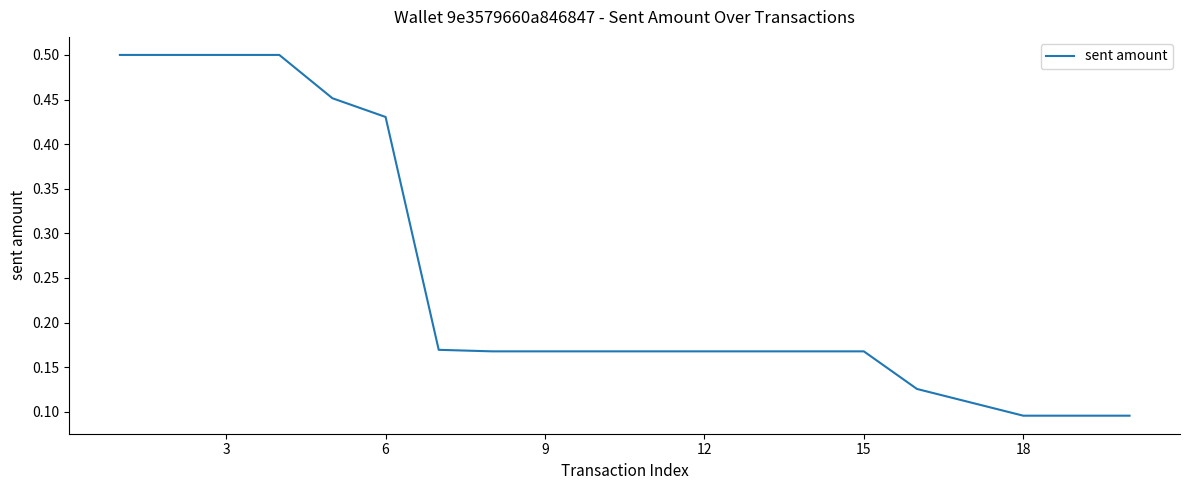

Does the chart have visible grid lines?

No